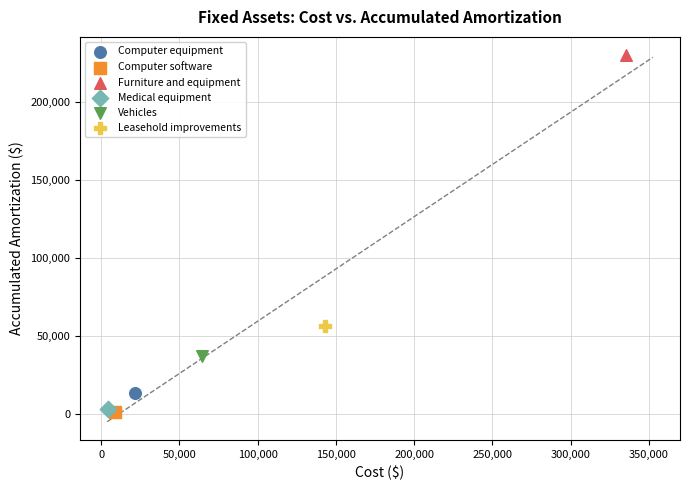

What are all the series names shown in the legend?

Computer equipment, Computer software, Furniture and equipment, Medical equipment, Vehicles, Leasehold improvements